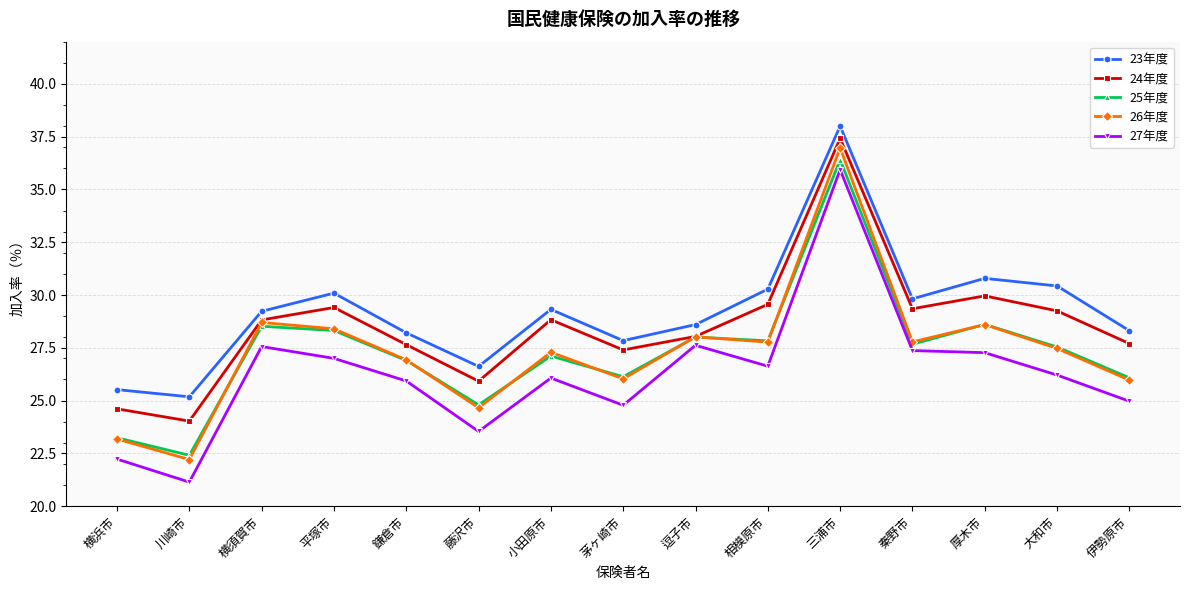

The value of 25年度 at 秦野市 is 27.7. True or false?

True